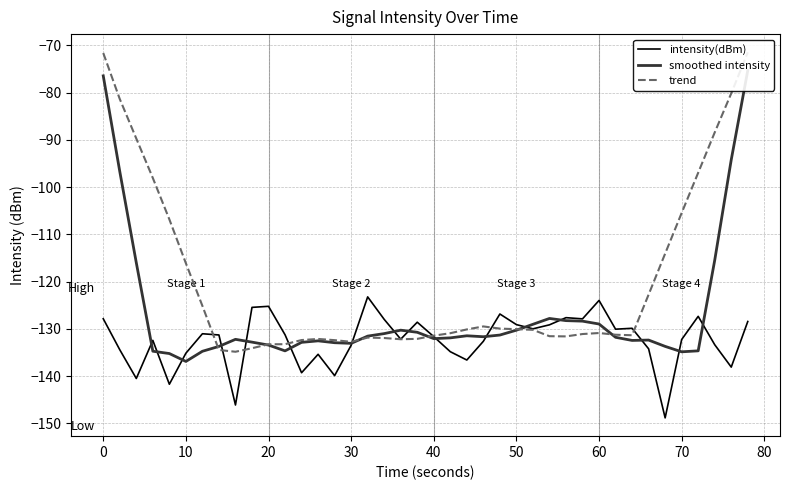

What is the difference between the second highest and minimum values in the intensity(dBm) series?

24.8